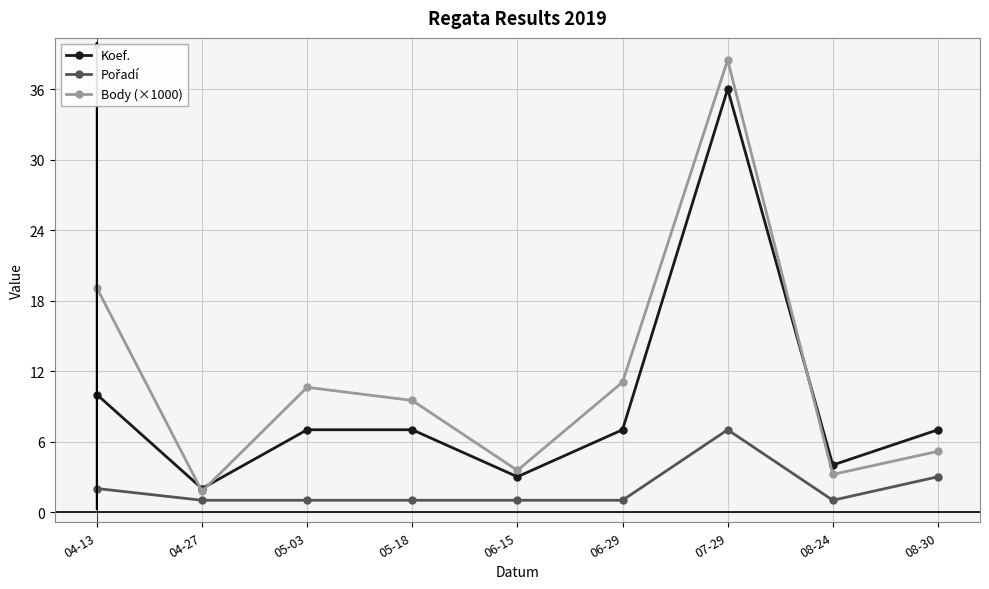

True or false: Body (×1000) has a value of 14.4 at 05-03.

False